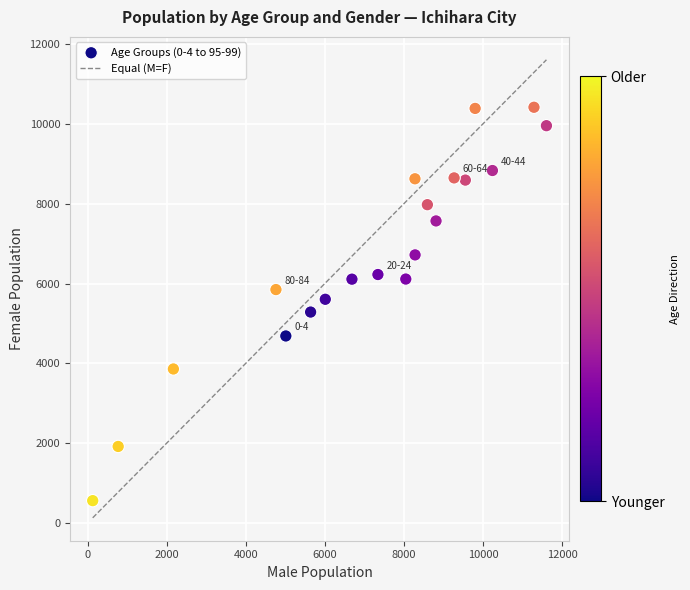

What is the range of X values (max minus min)?

11475